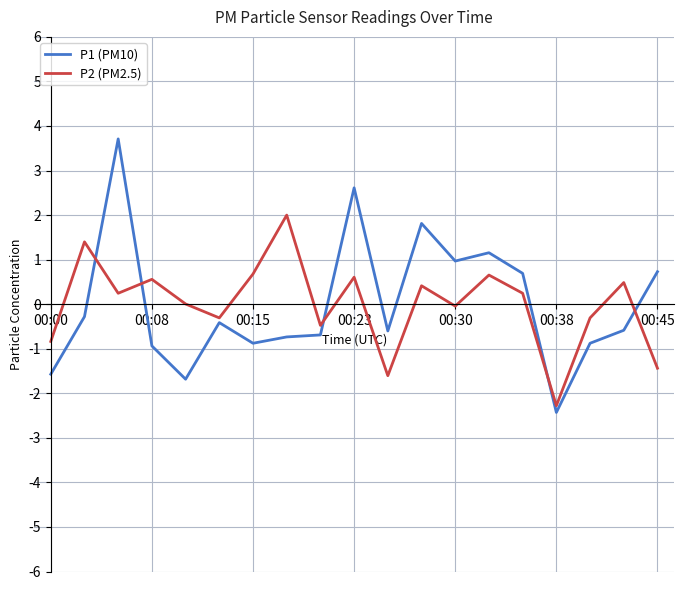

List the series in order of their peak value, lowest first.

P2 (PM2.5), P1 (PM10)